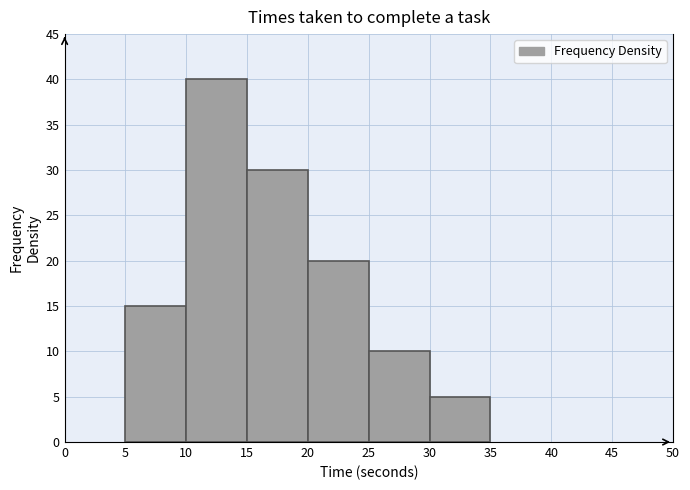

How tall is the bar that spans 25 to 30 on the x-axis? The values are not printed on the chart, so give them approximately, as read against the axis.

10